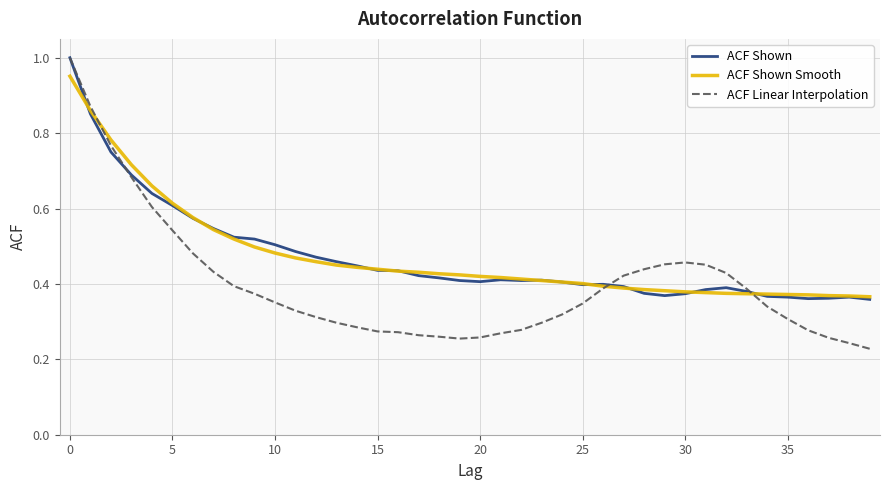

List the series in order of their peak value, lowest first.

ACF Shown Smooth, ACF Shown, ACF Linear Interpolation